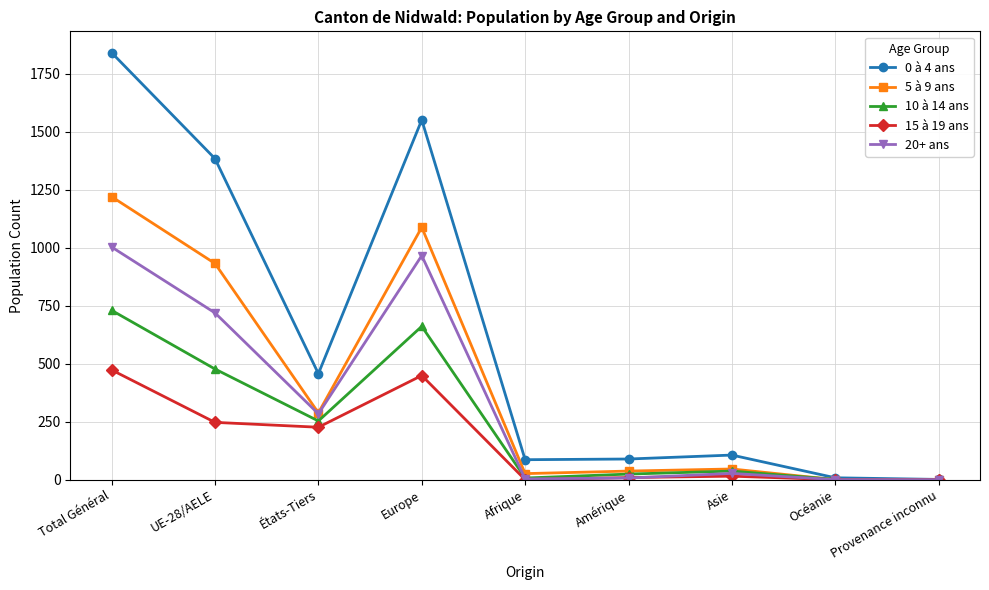

What is the label of the 4th point from the left?

Europe